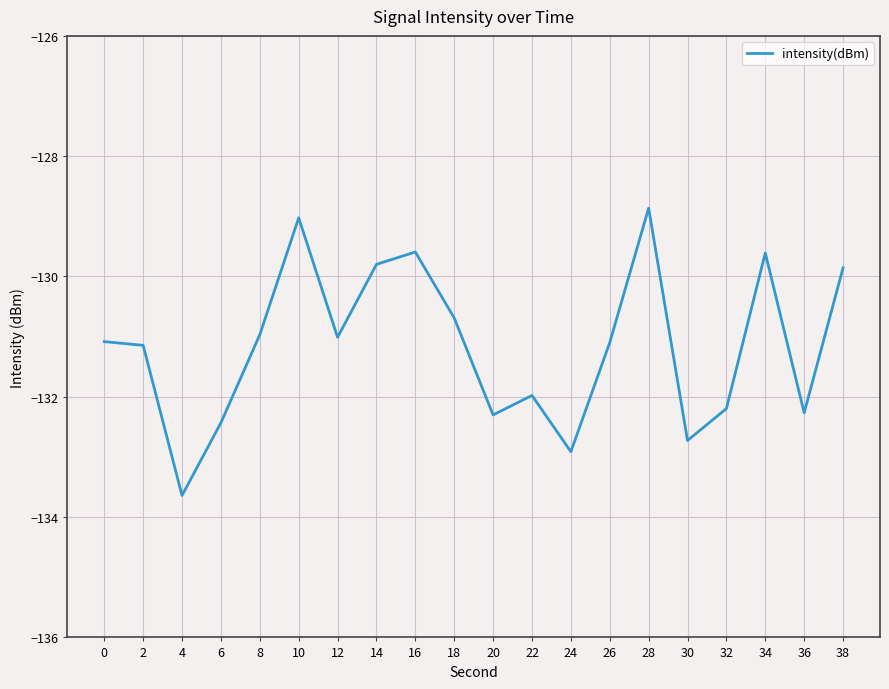

Which label corresponds to the smallest value in the chart?

4